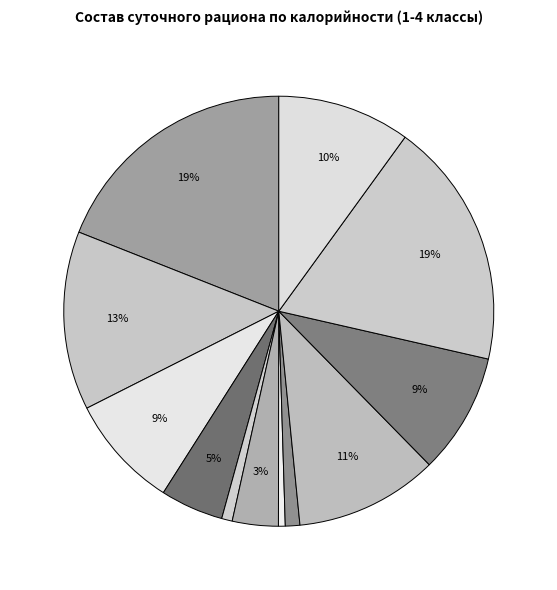

Rank the categories by value from highest to lowest.

каша перловая рассыпчатая с маслом, рис отварной, гуляш из говядины, суп картофельный с горохом, компот из с/ф, голубцы ленивые с соусом, пшеничный (хлеб), ржано-пшеничный (хлеб), мандарины, помидоры свежие, огурец порционно, чай с сахаром